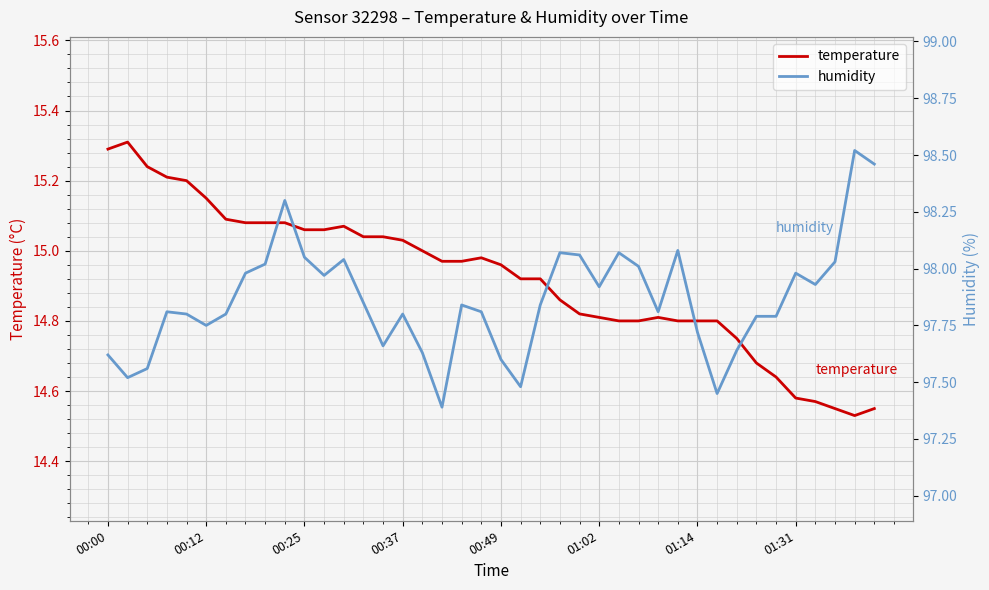

True or false: humidity has more than 1 interior local peaks.

True